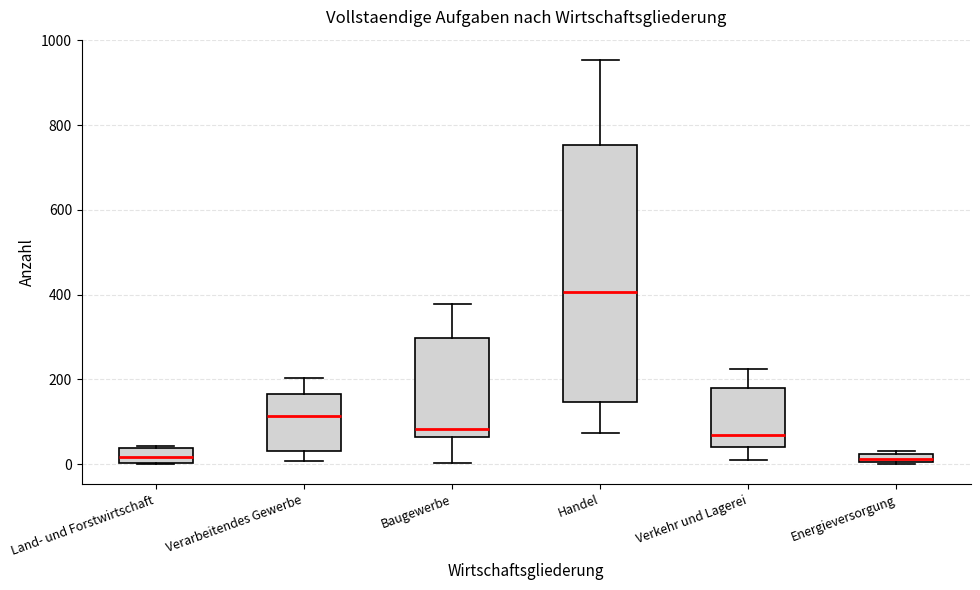

Where does the median line of the box for Land- und Forstwirtschaft sit on the y-axis? The values are not printed on the chart, so give them approximately, as read against the axis.

20